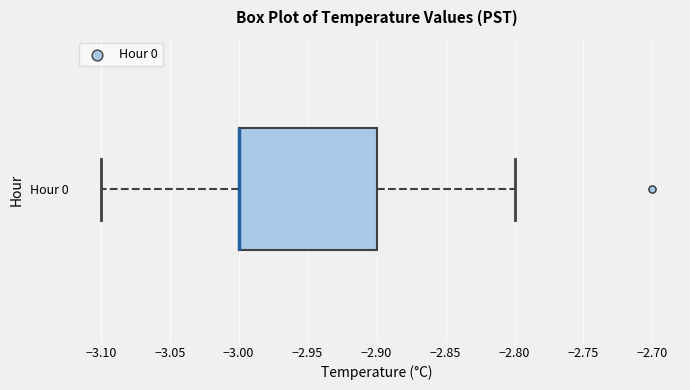

Transcribe this box plot: give where the median line is, the range the box spans, and where the two whiskers end, as read against the x-axis. The values are not printed on the chart, so give them approximately, as read against the axis.

median -3.0 (drawn on the box's left edge), box -3.0 to -2.9, whiskers -3.1 to -2.8